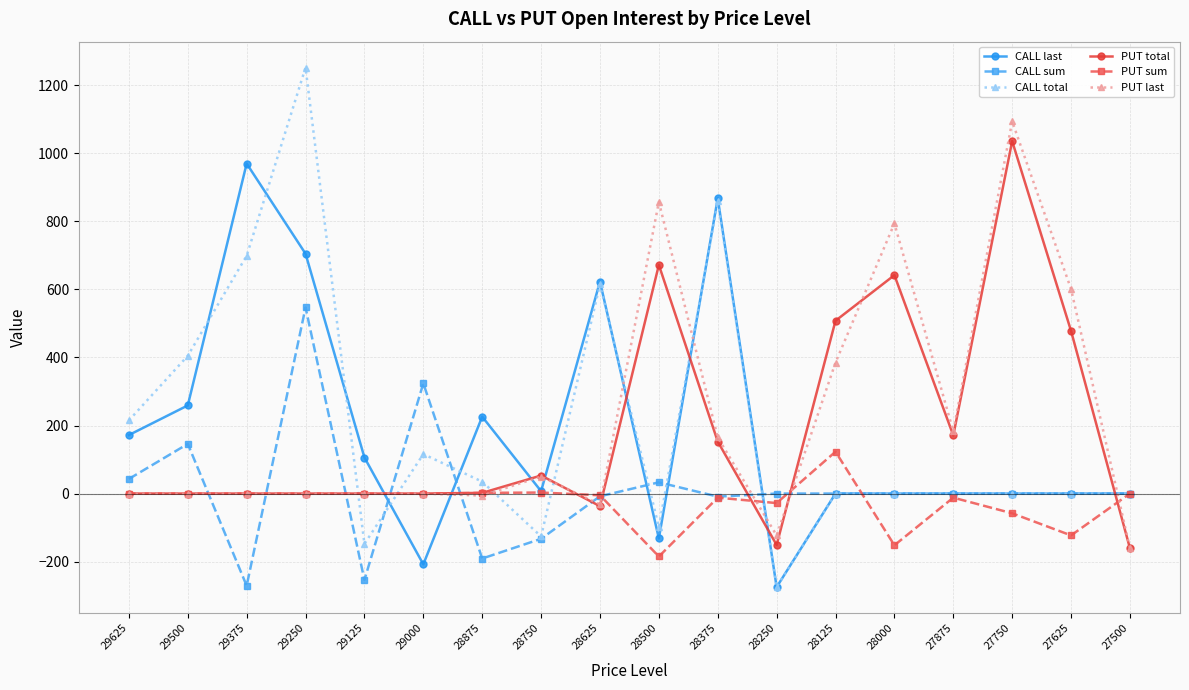

What is the approximate value of CALL total at 28750?

-126